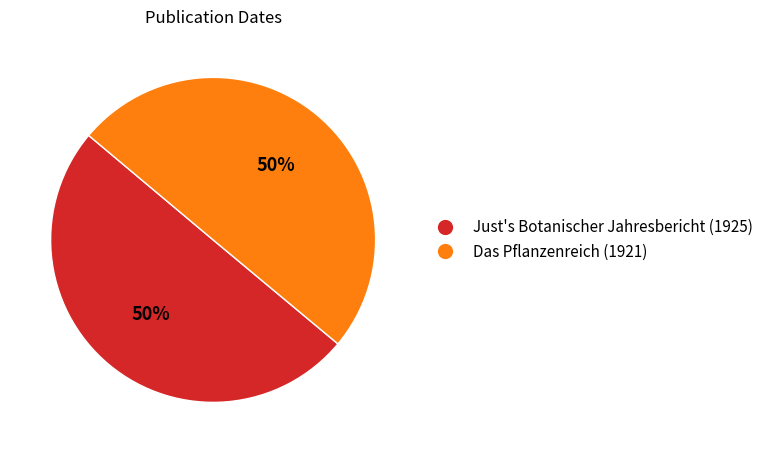

Is it true that Just's Botanischer Jahresbericht (1925) is 42% of the pie?

False